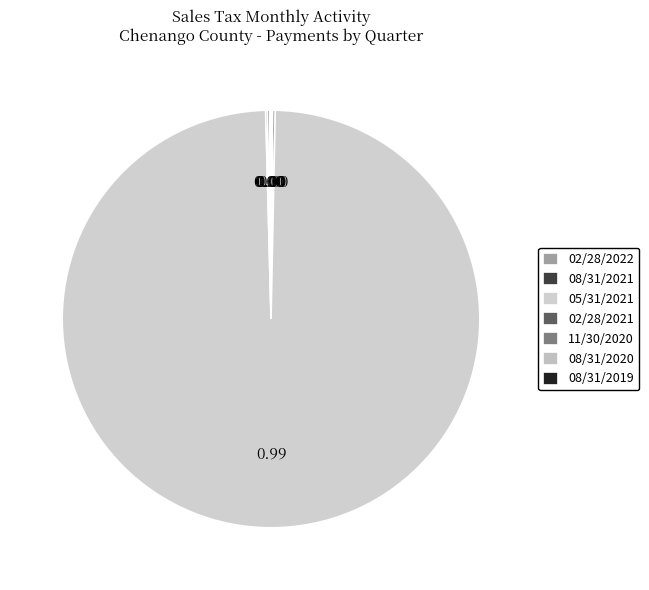

Rank the categories by value from highest to lowest.

05/31/2021, 11/30/2020, 08/31/2021, 02/28/2021, 02/28/2022, 08/31/2019, 08/31/2020